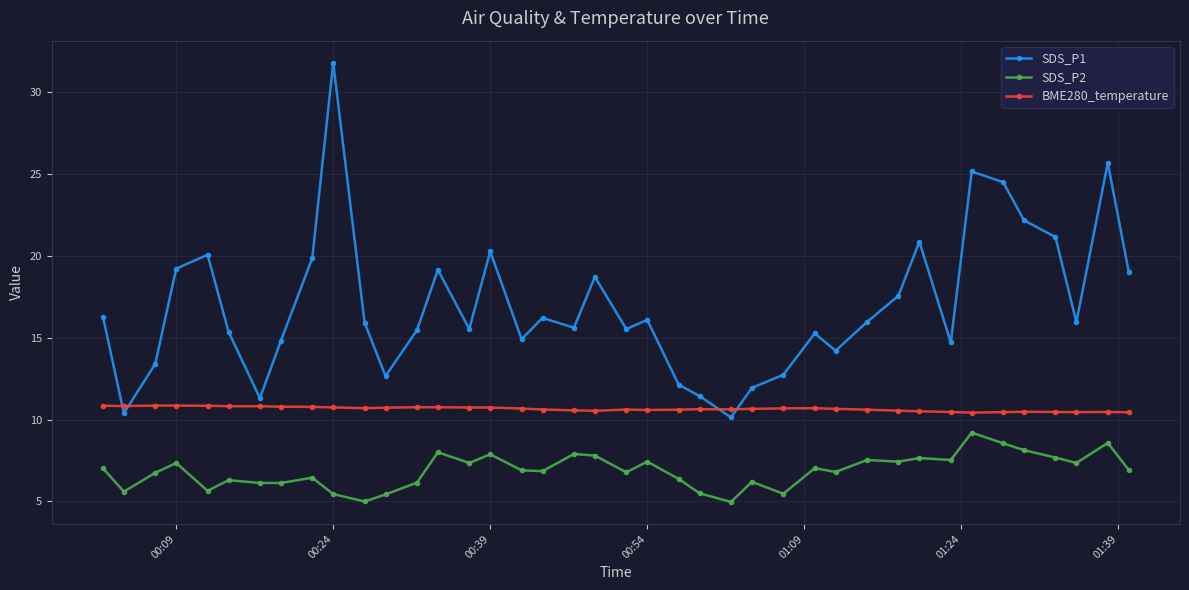

Which series has the largest range (max minus min)?

SDS_P1